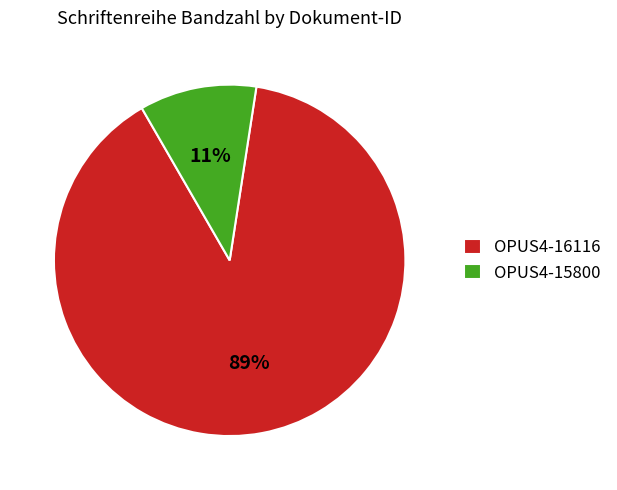

To the nearest percent, what percentage of the pie is OPUS4-16116?

89%